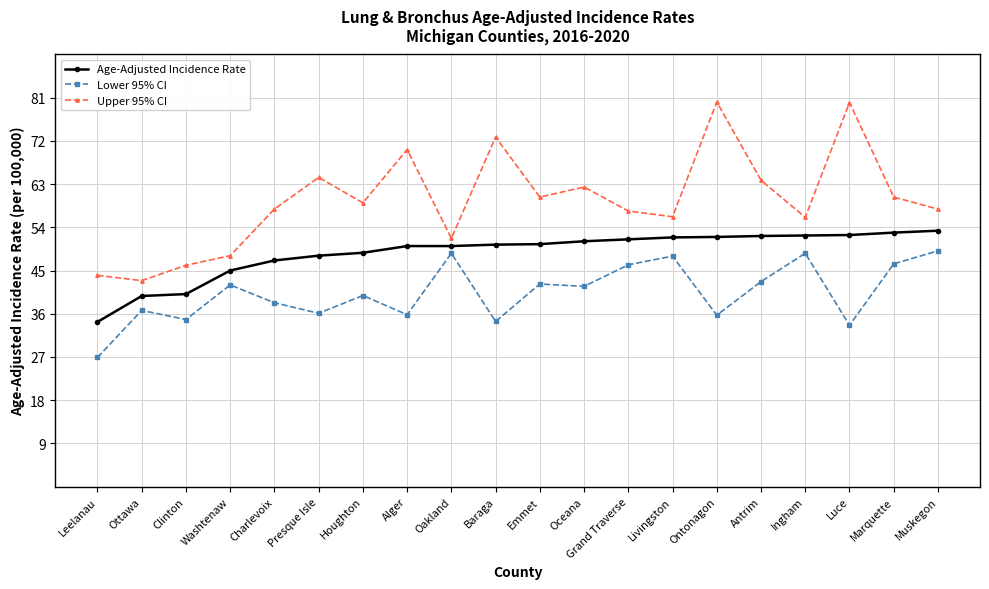

In Upper 95% CI, how many points are higher than both neighbors (excluding endpoints)?

6